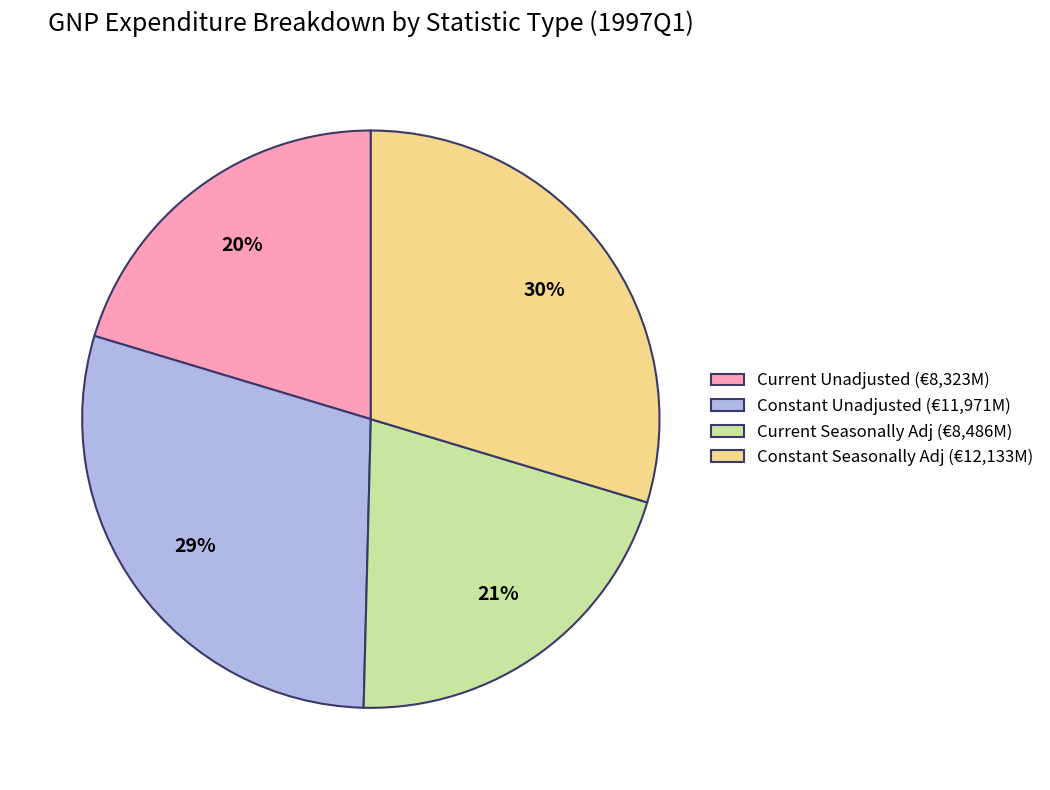

What is the ratio of the value at Current Unadjusted (€8,323M) to the value at Current Seasonally Adj (€8,486M)?

1.0